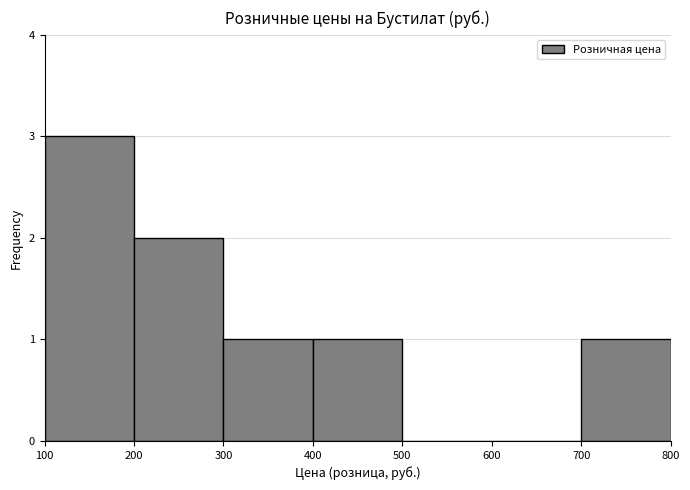

What is the height of the bar covering 700 to 800 on the x-axis? The values are not printed on the chart, so give them approximately, as read against the axis.

1